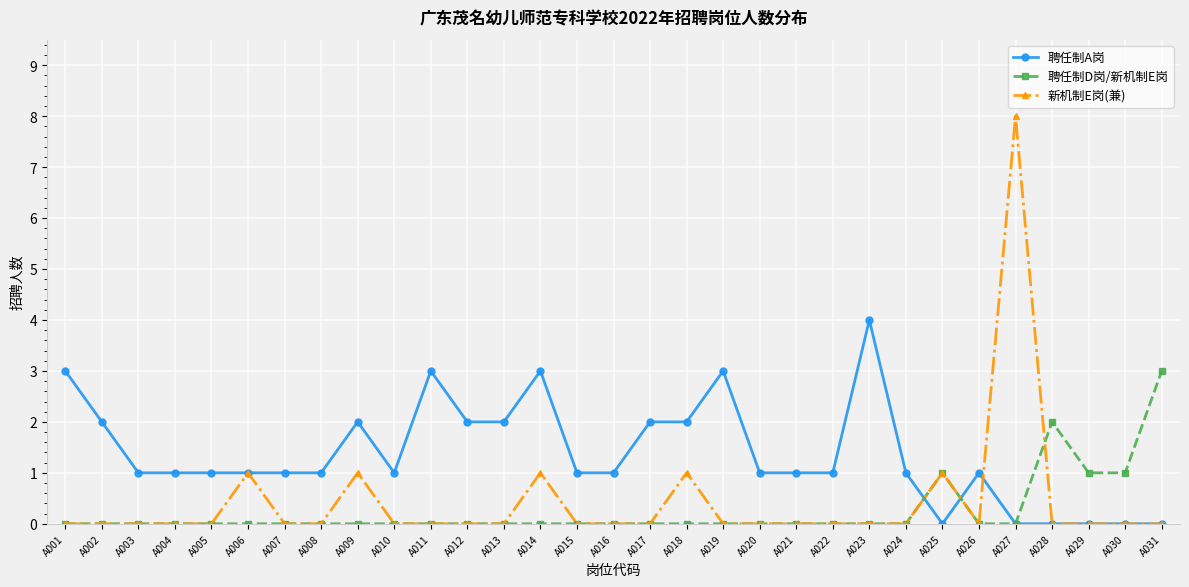

True or false: 聘任制D岗/新机制E岗 and 新机制E岗(兼) intersect in this chart.

True